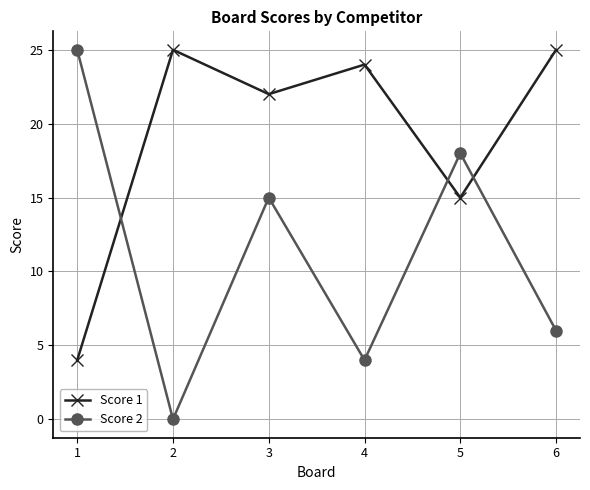

The value of Score 2 at 2 is 8. True or false?

False